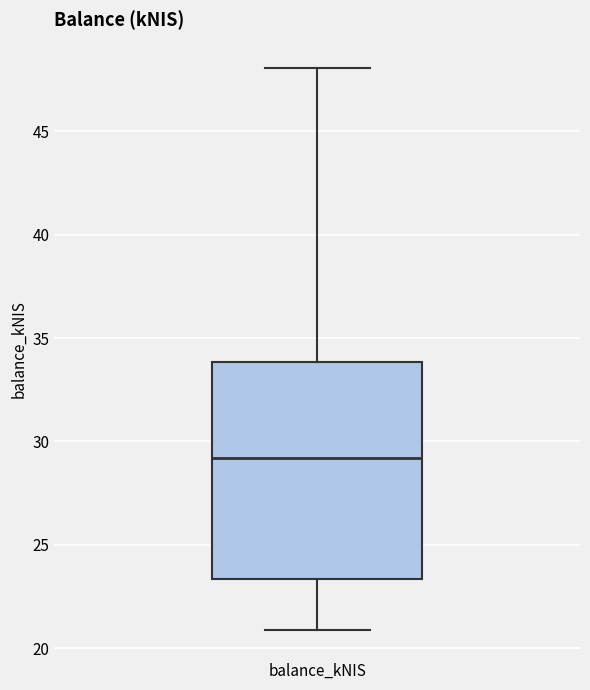

Transcribe this box plot: give where the median line is, the range the box spans, and where the two whiskers end, as read against the y-axis. The values are not printed on the chart, so give them approximately, as read against the axis.

median 29.0, box 23.5 to 34.0, whiskers 21.0 to 48.0